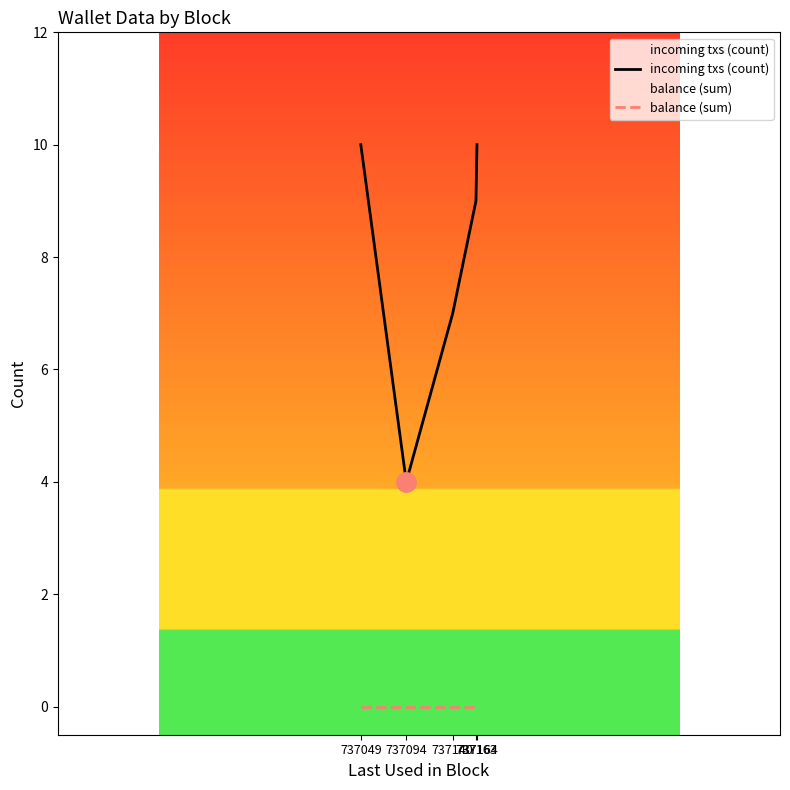

List the series in order of their overall mean, highest first.

incoming txs (count), balance (sum)